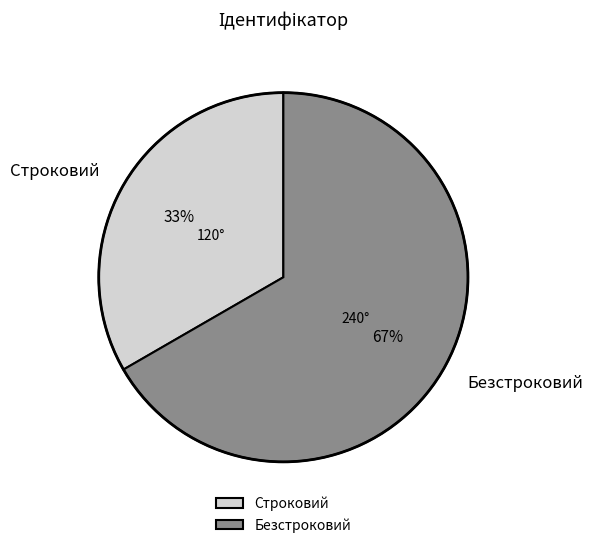

Approximately how many times larger is the value at Безстроковий compared to Строковий?

2.0